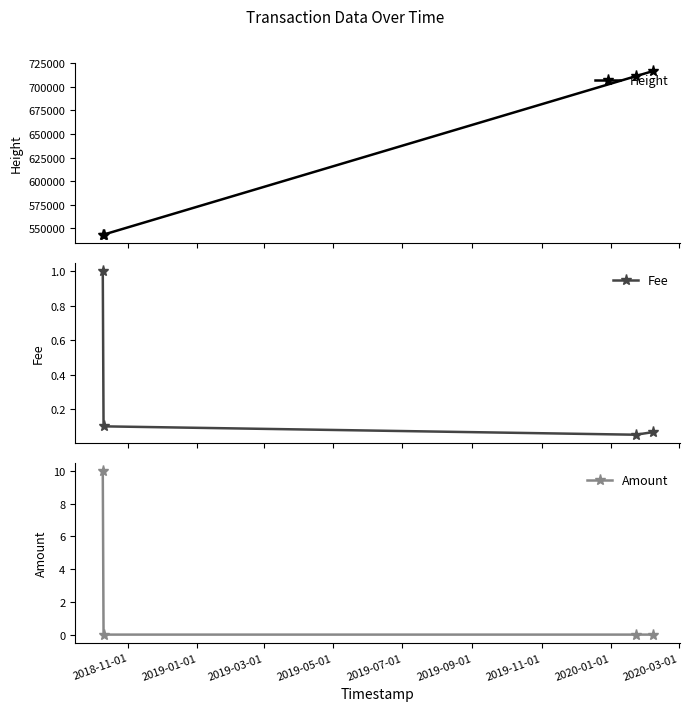

True or false: Height has more than 0 points higher than both neighbors.

False